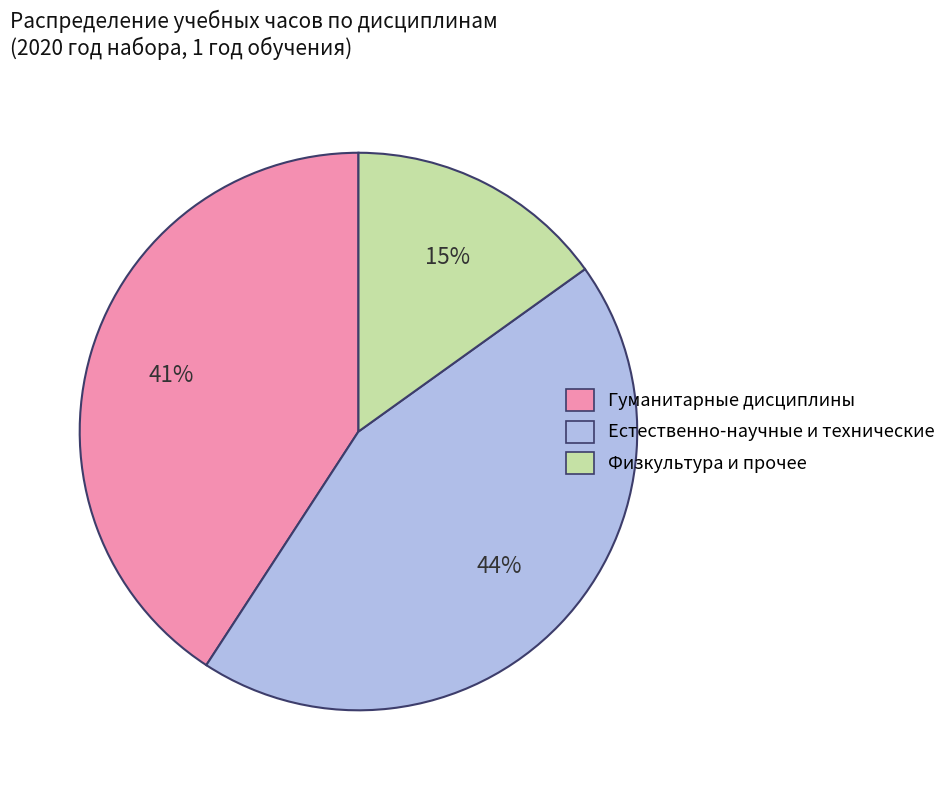

Is there any slice that represents more than half of the pie?

No